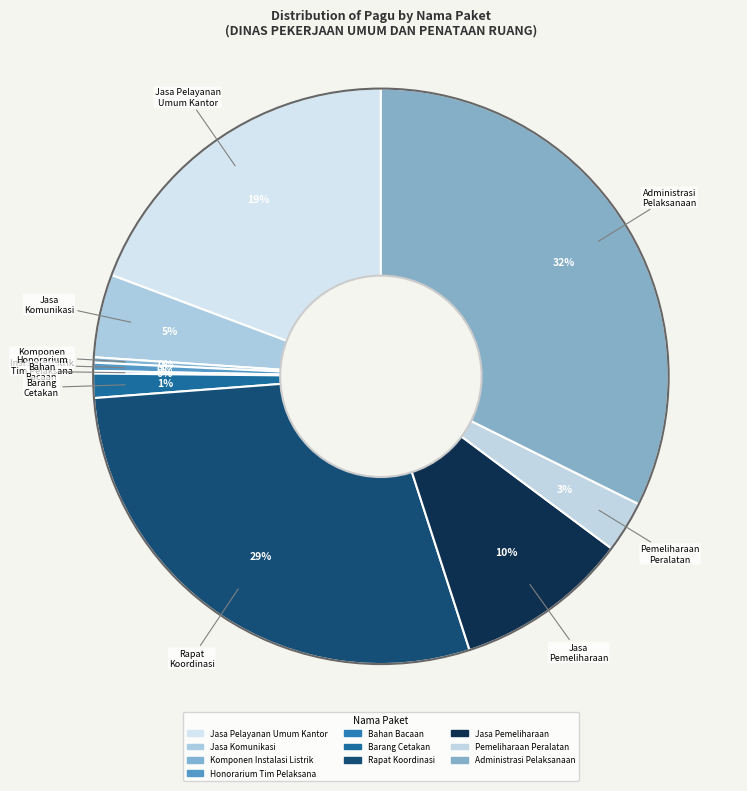

Which category has the smallest portion of the pie?

Penyediaan Bahan Bacaan